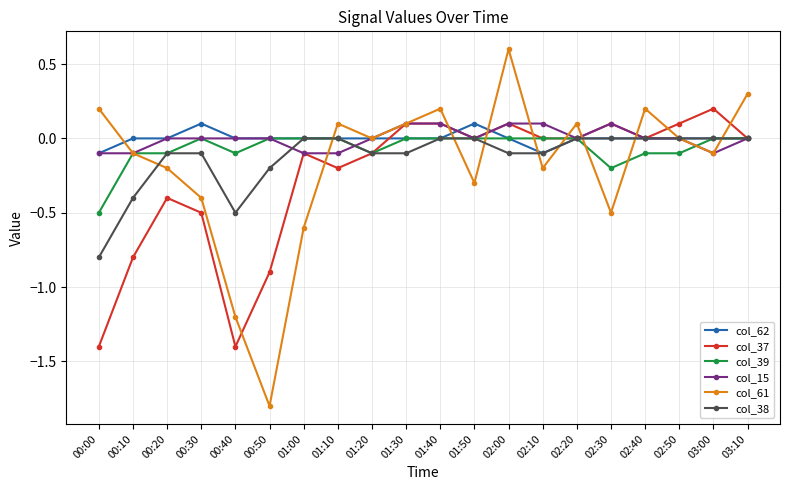

What position from the right is 01:30?

11